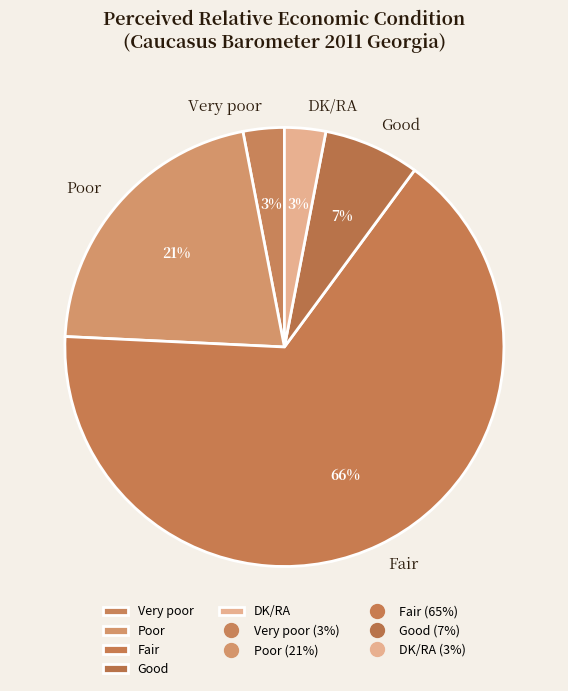

Combined, do DK/RA and Good account for over 50%?

No